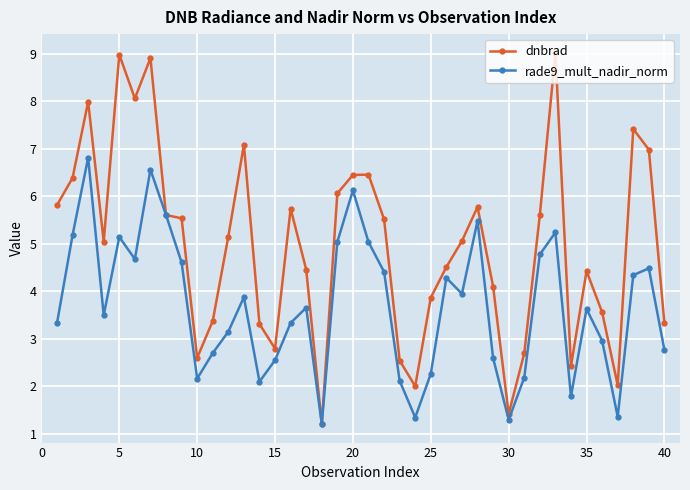

List the series in order of their peak value, lowest first.

rade9_mult_nadir_norm, dnbrad